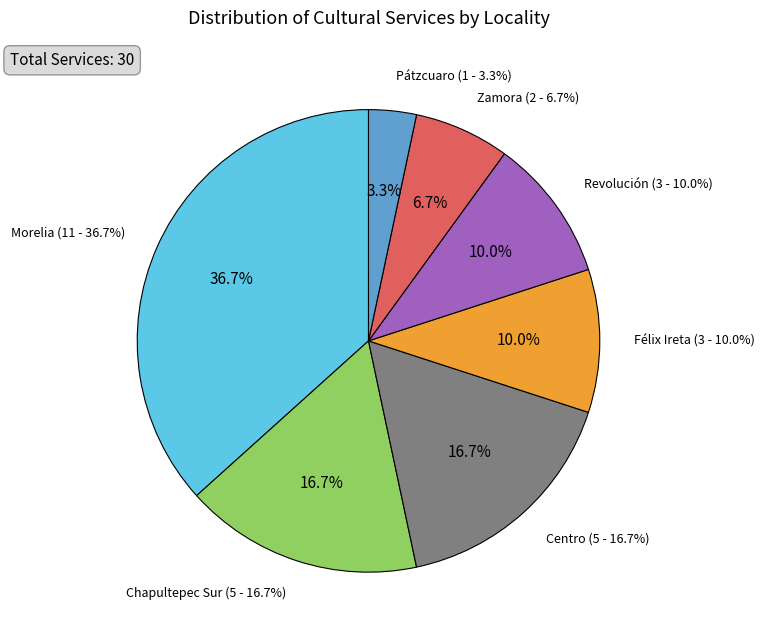

To the nearest percent, what is the difference between the largest and smallest slice percentages?

33%